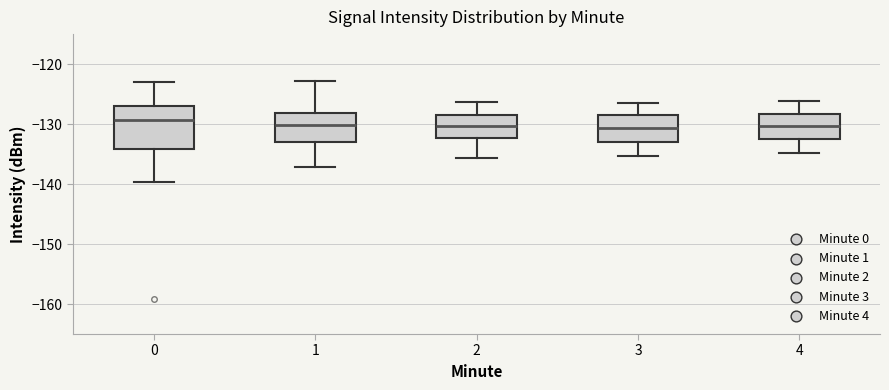

Reading left to right, transcribe this box plot: for each box, give where its median line is, the range the box spans, and where its two whiskers end, as read against the y-axis. The values are not printed on the chart, so give them approximately, as read against the axis.

0: median -129, box -134 to -127, whiskers -140 to -123
1: median -130, box -133 to -128, whiskers -137 to -123
2: median -130, box -132 to -129, whiskers -136 to -126
3: median -131, box -133 to -129, whiskers -135 to -126
4: median -130, box -132 to -128, whiskers -135 to -126